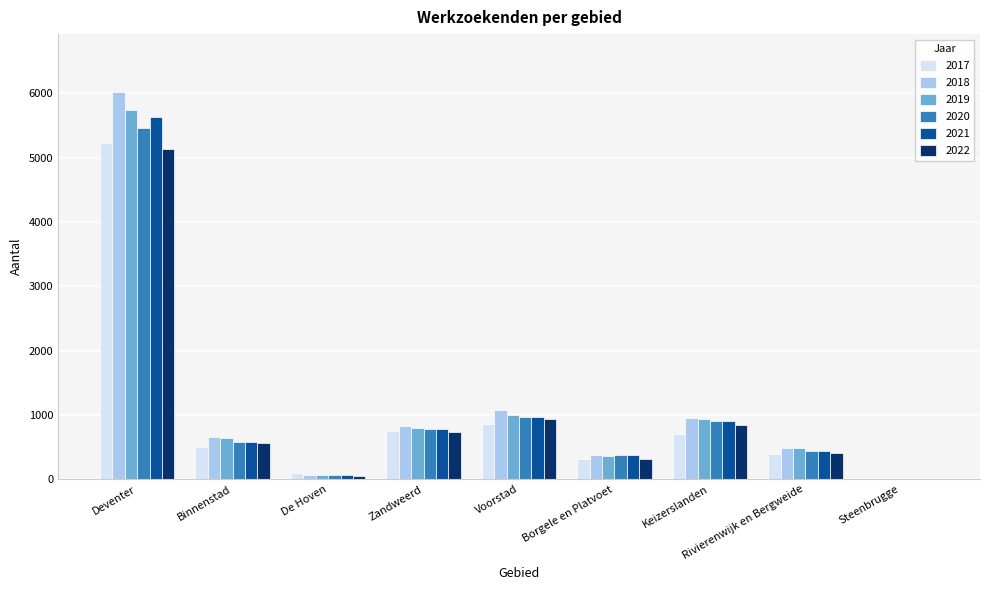

Which label corresponds to the largest value in the chart?

Deventer